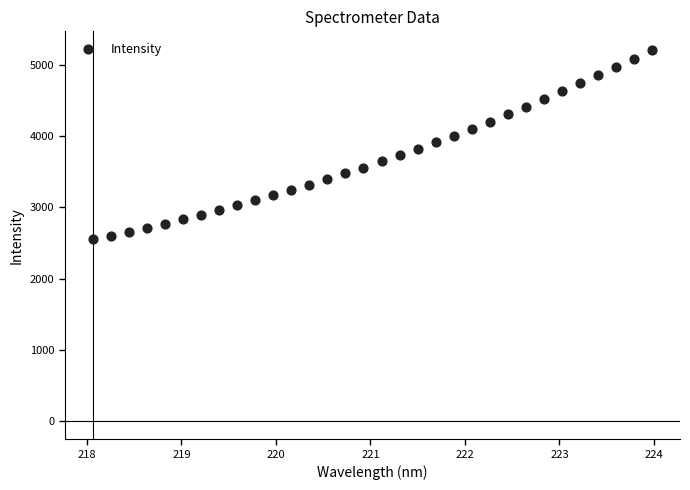

What is the range of X values (max minus min)?

5.9